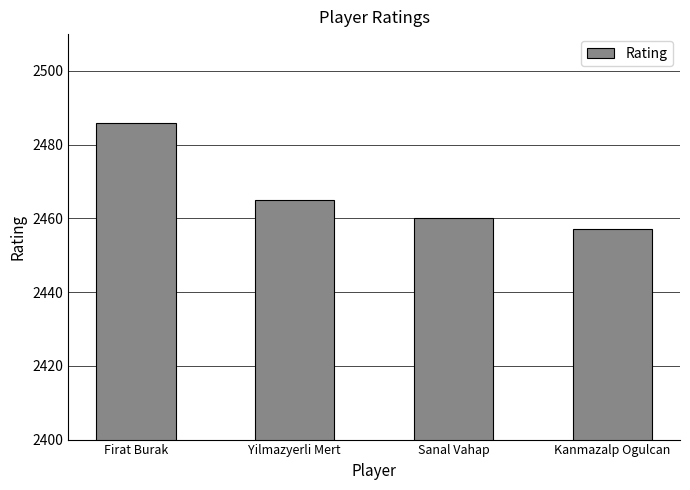

Rank the categories by value from highest to lowest.

Firat Burak, Yilmazyerli Mert, Sanal Vahap, Kanmazalp Ogulcan